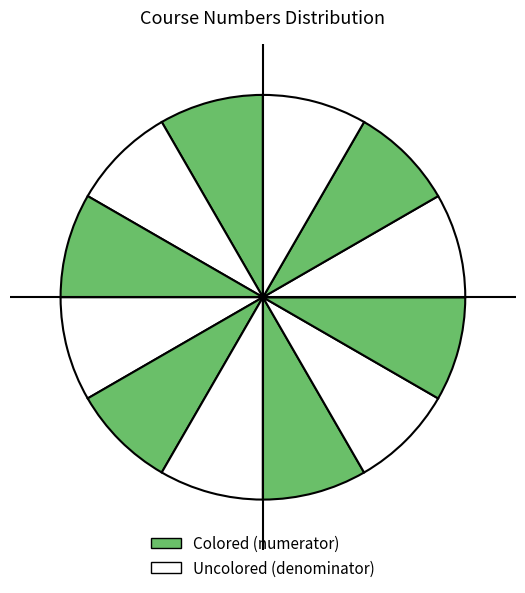

How many slices are in this pie chart?

12